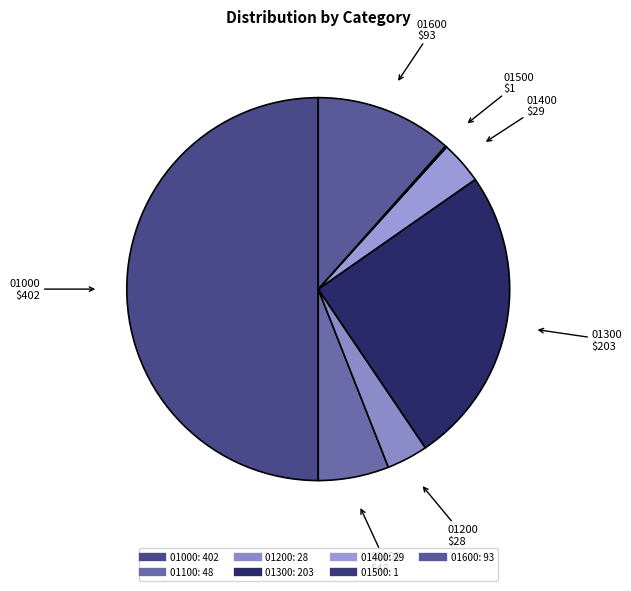

True or false: 01200 accounts for 3% of the total.

True